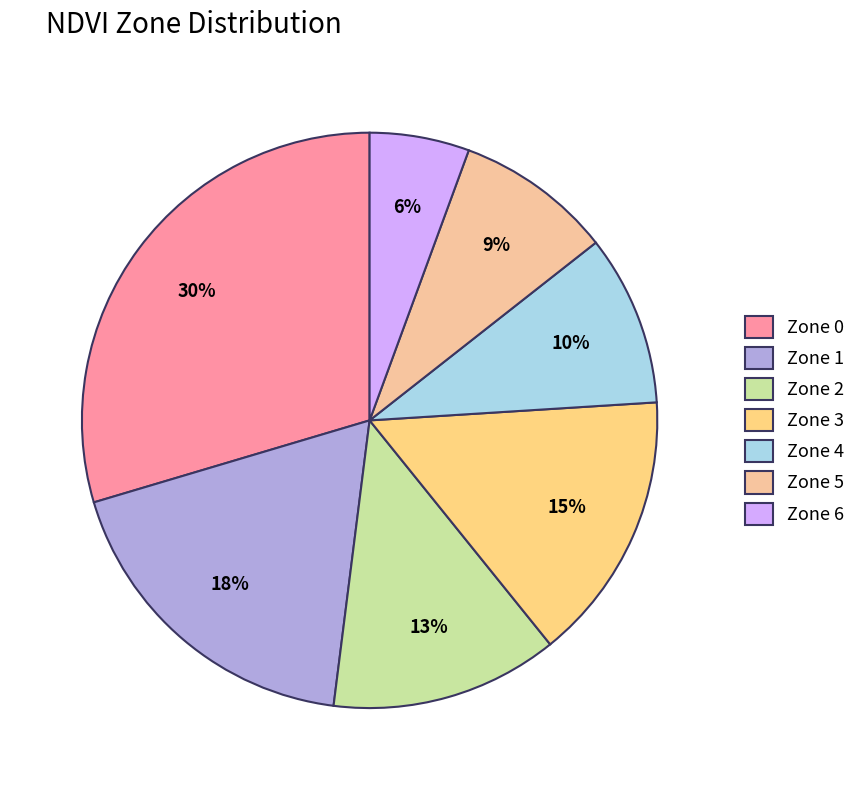

True or false: Zone 0 accounts for 30% of the total.

True